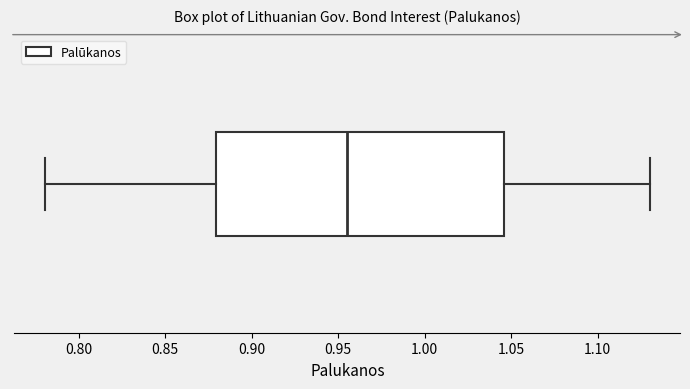

Where is the right edge of the box on the x-axis? The values are not printed on the chart, so give them approximately, as read against the axis.

1.045